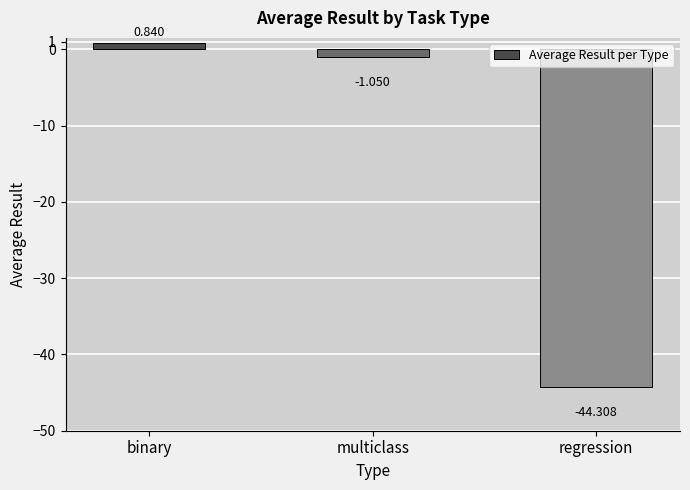

What position from the right is regression?

1